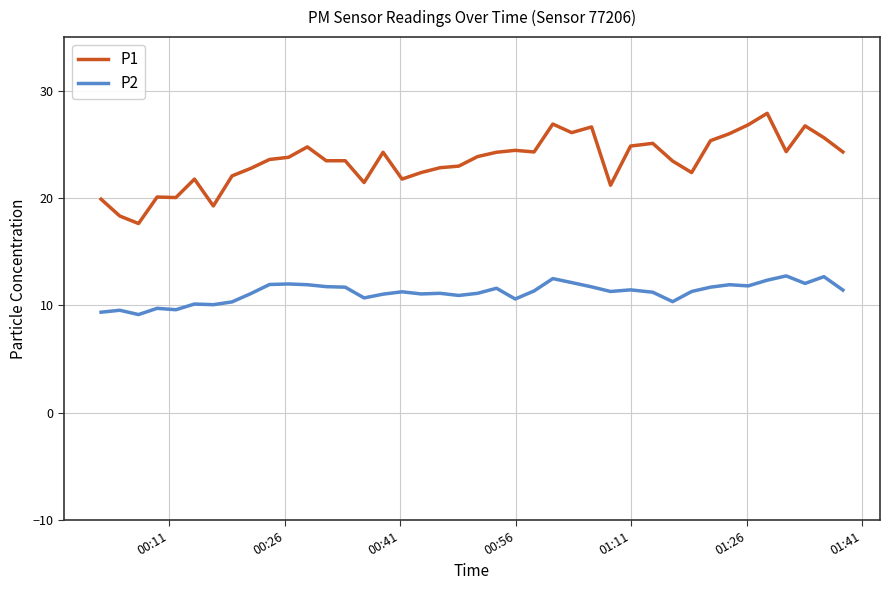

Which series has the widest spread of values?

P1